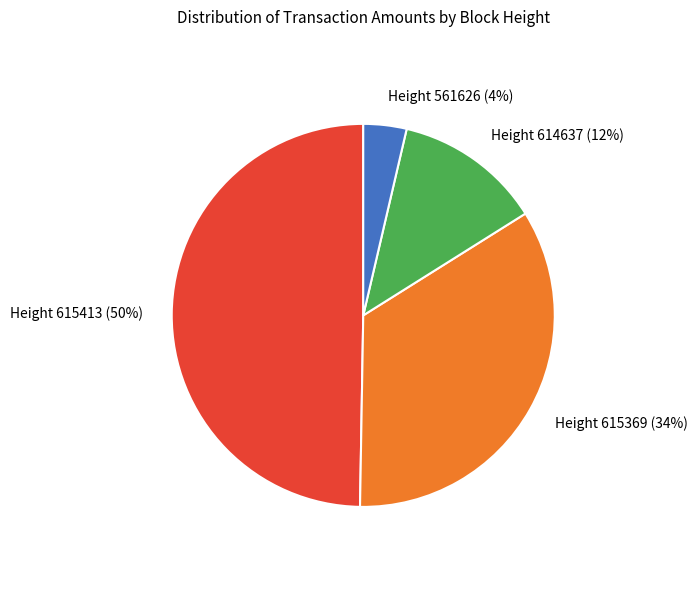

Which category has the biggest portion of the pie?

Height 615413 (50%)